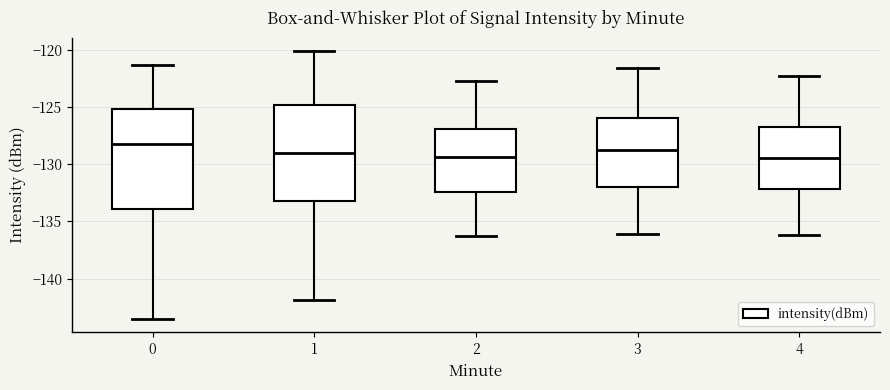

Where is the lower edge of the box at x = 3 on the y-axis? The values are not printed on the chart, so give them approximately, as read against the axis.

-132.0